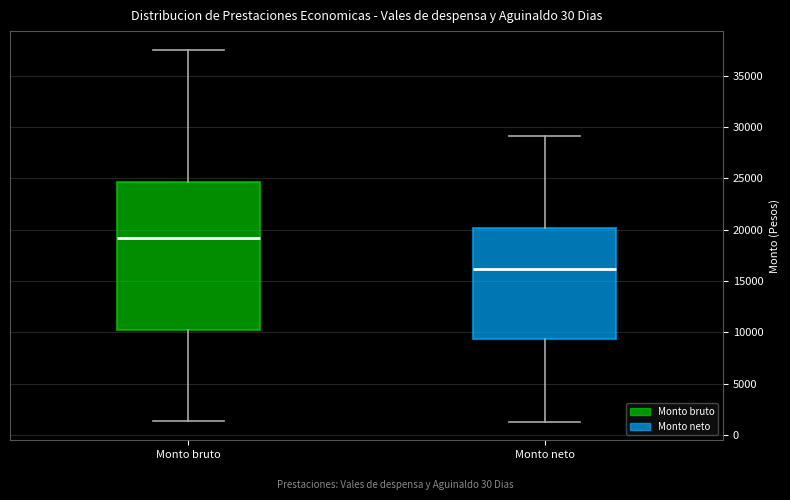

Where does the upper whisker of the box for Monto neto end on the y-axis? The values are not printed on the chart, so give them approximately, as read against the axis.

29000